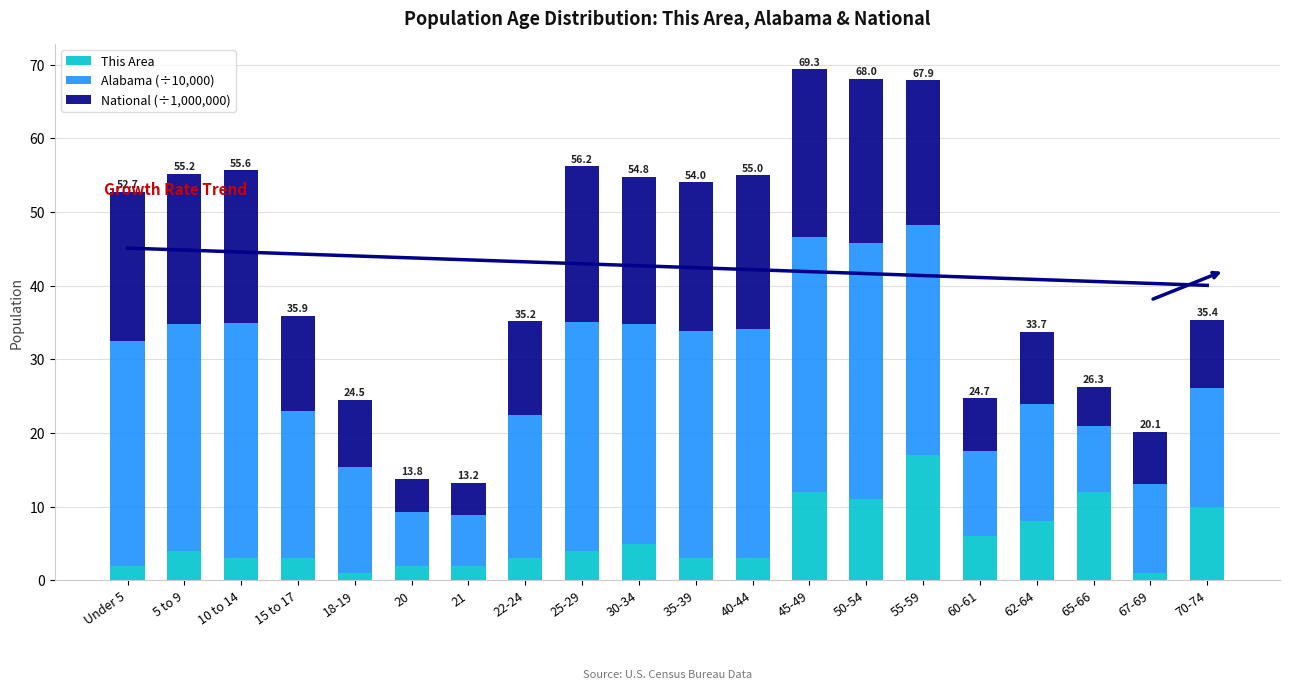

Is the value of This Area at 20 greater than the value of Alabama (÷10,000) at 40-44?

No